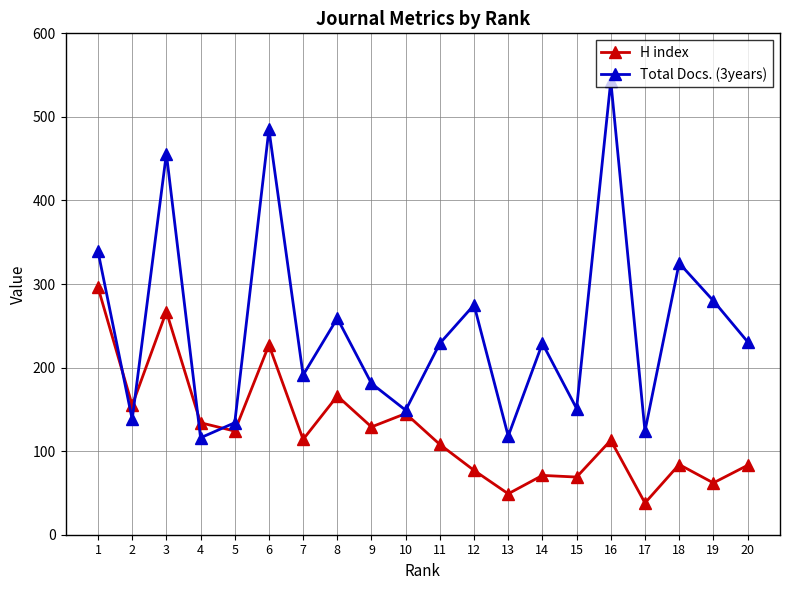

Which category has the lowest value in the H index series?

17